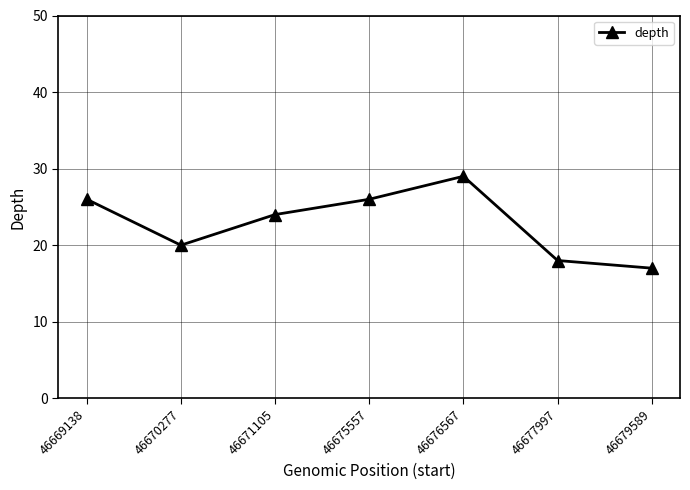

What is the value of the 5th point from the left?

29